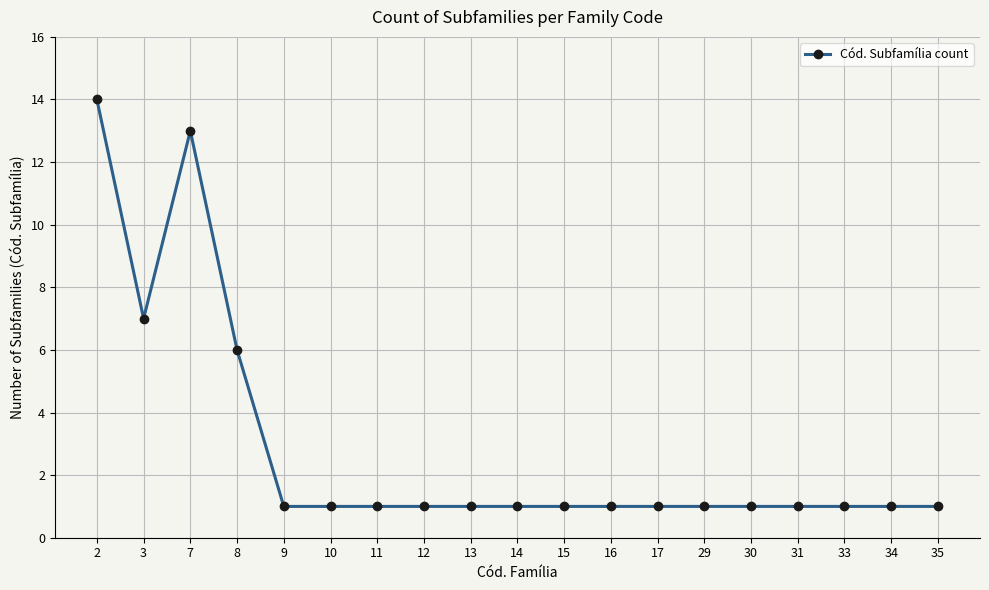

At which category does the data reach its first local valley?

3